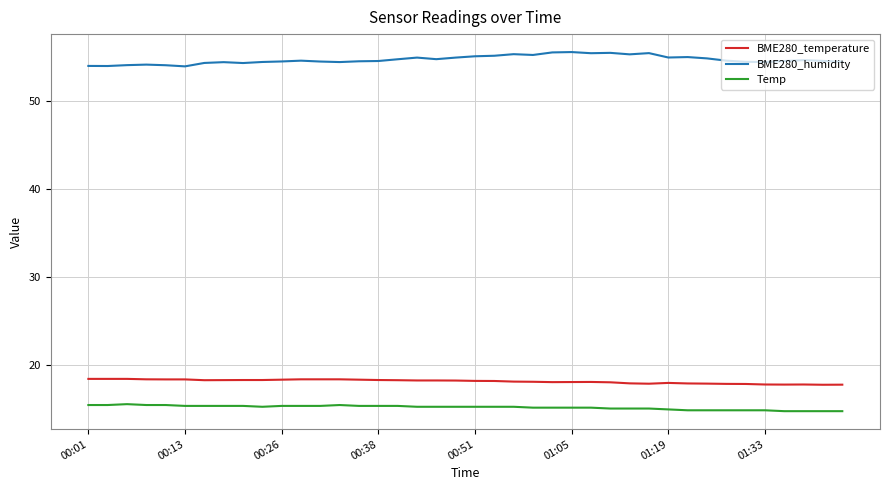

What is the greatest value displayed?

55.6